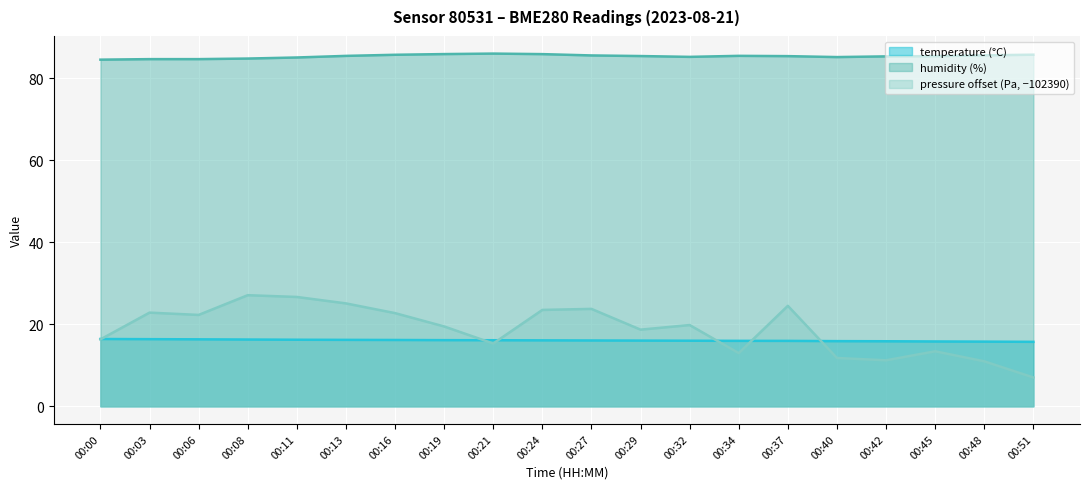

At which category is the sum across all series the highest?

00:08